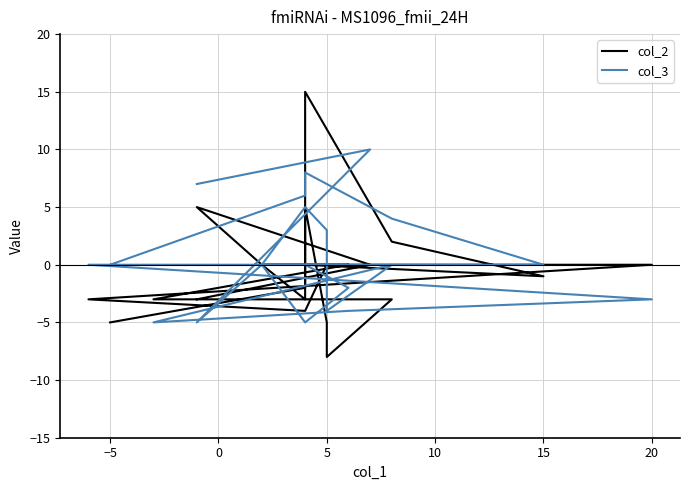

What is the smallest value displayed?

-8